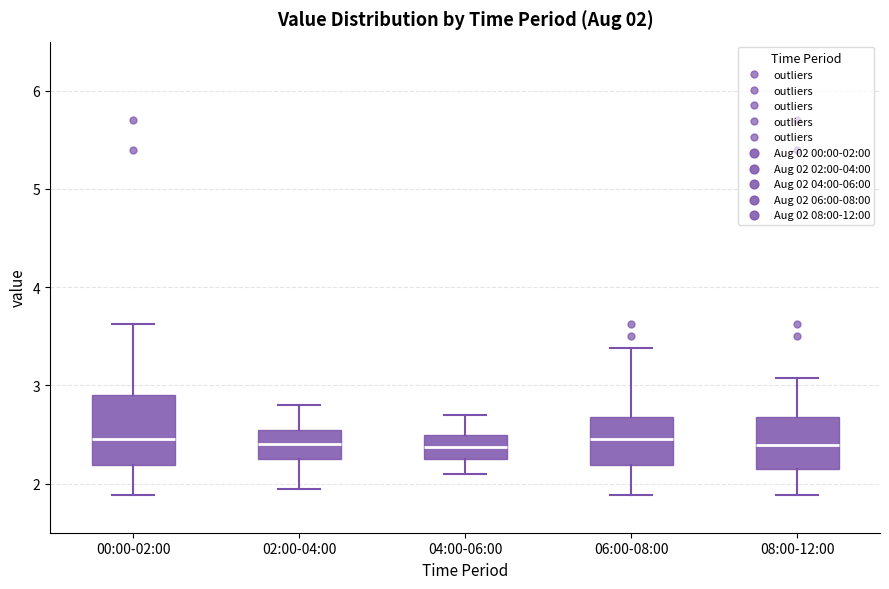

Comparing the boxes themselves (not the whiskers), which one is the tallest?

00:00-02:00